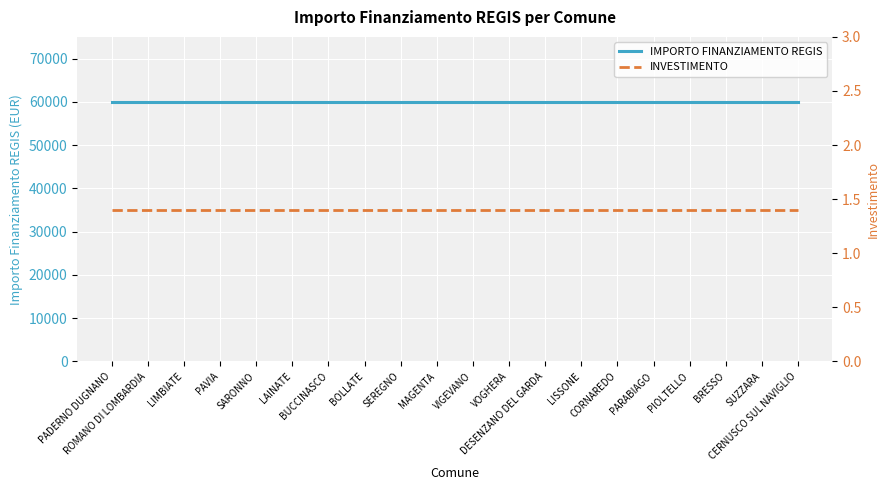

What is the lowest value of the IMPORTO FINANZIAMENTO REGIS series?

59966.0